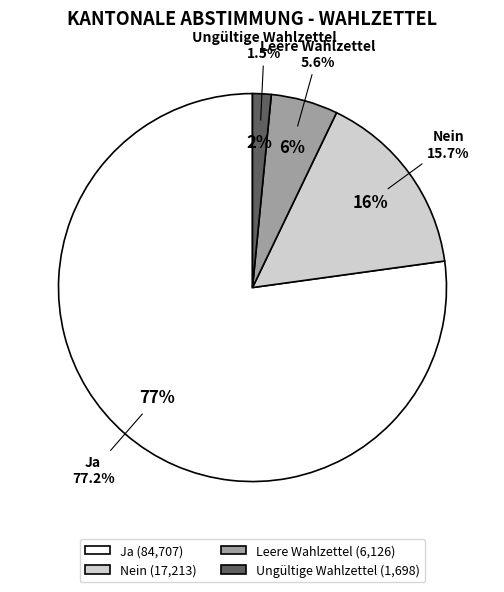

To the nearest percent, what is the difference between the Nein and Leere Wahlzettel slice percentages?

10%